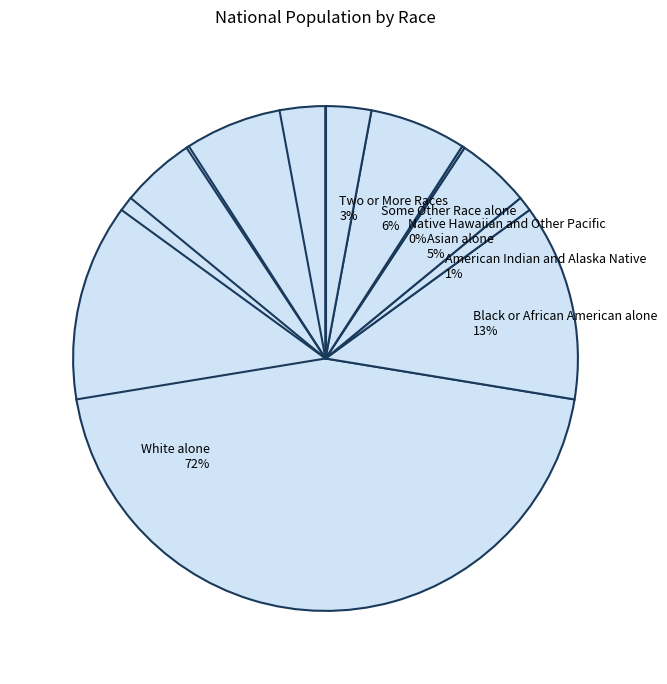

Is the sum of American Indian and Alaska Native 1% and White alone 72% greater than half?

Yes